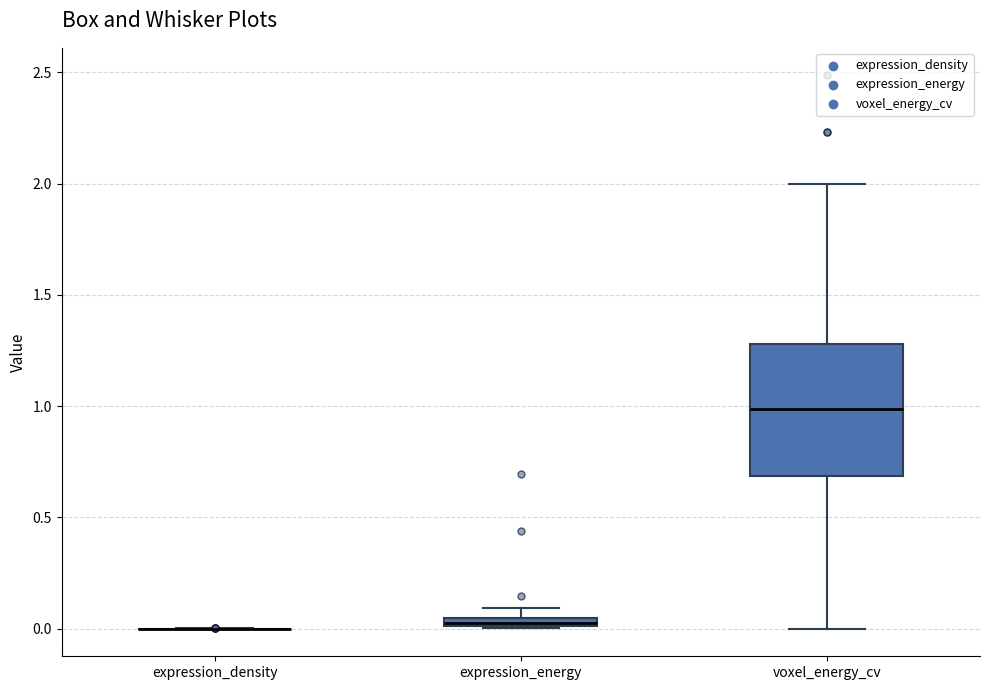

Comparing the boxes themselves (not the whiskers), which one is the tallest?

voxel_energy_cv